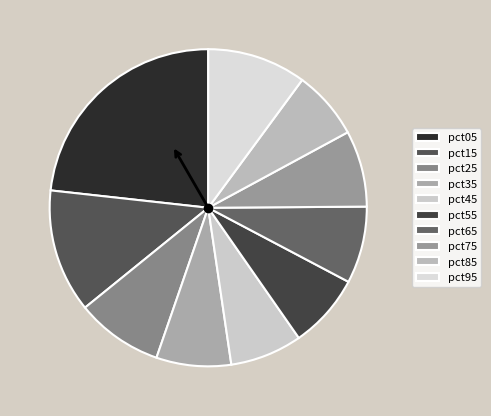

Is it true that pct65 is 8% of the pie?

True